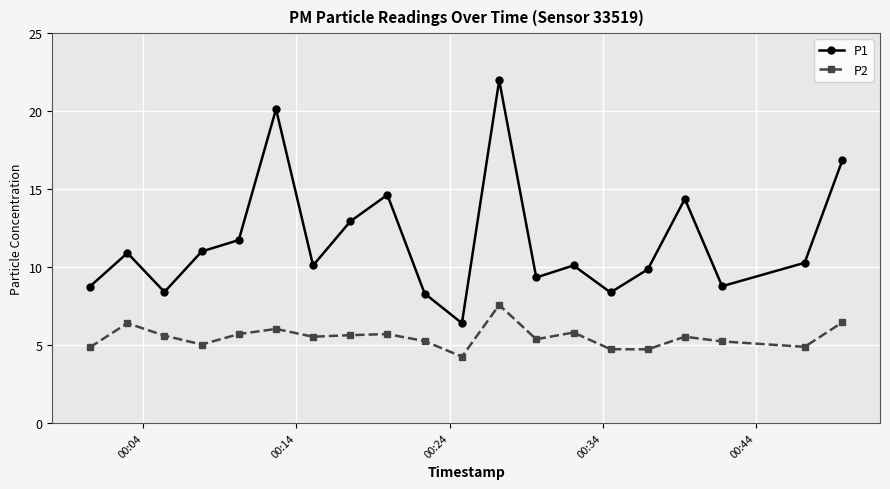

What is the difference between the maximum and minimum values in the P2 series?

3.3